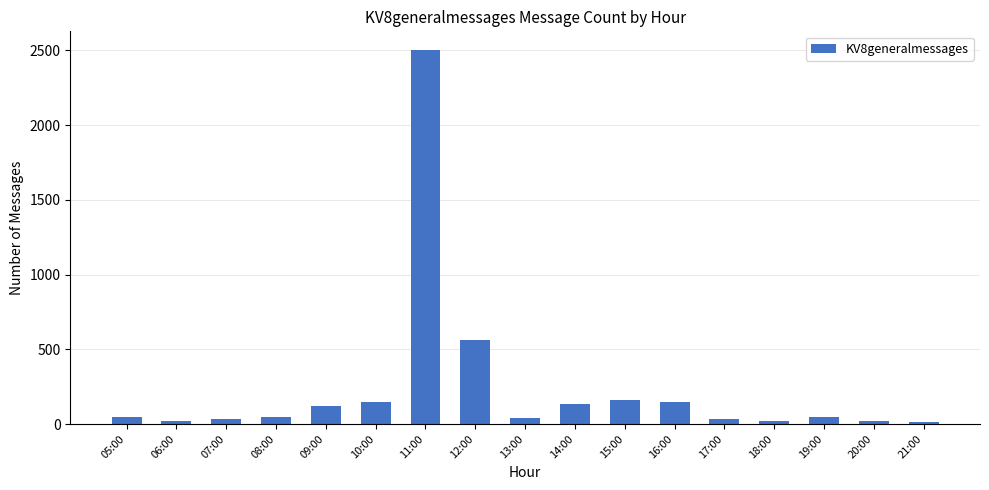

Approximately how many times larger is the value at 17:00 compared to 15:00?

0.2